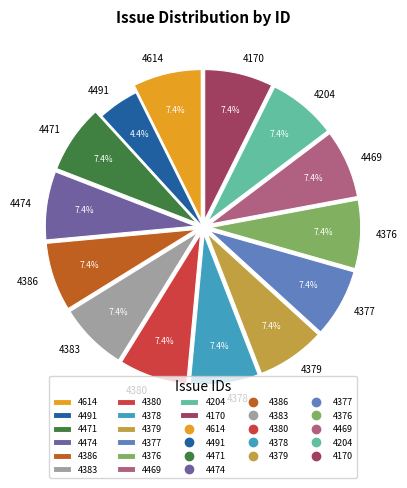

Which slice is the smallest?

4491